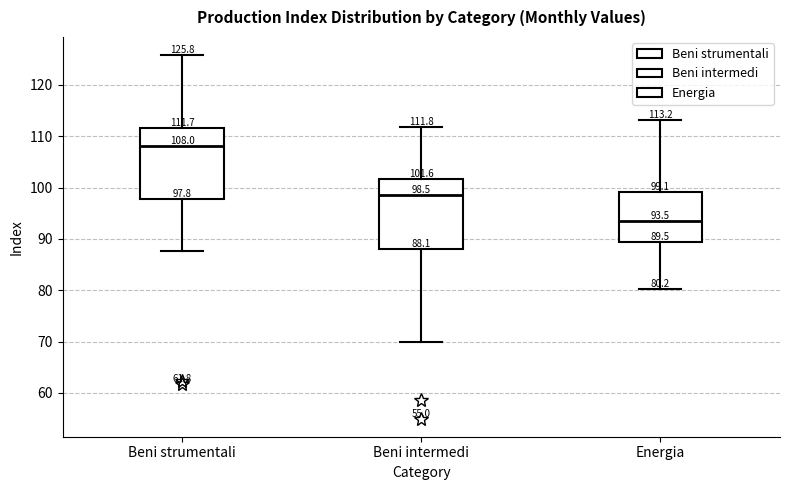

Which box has the lowest median line?

Energia